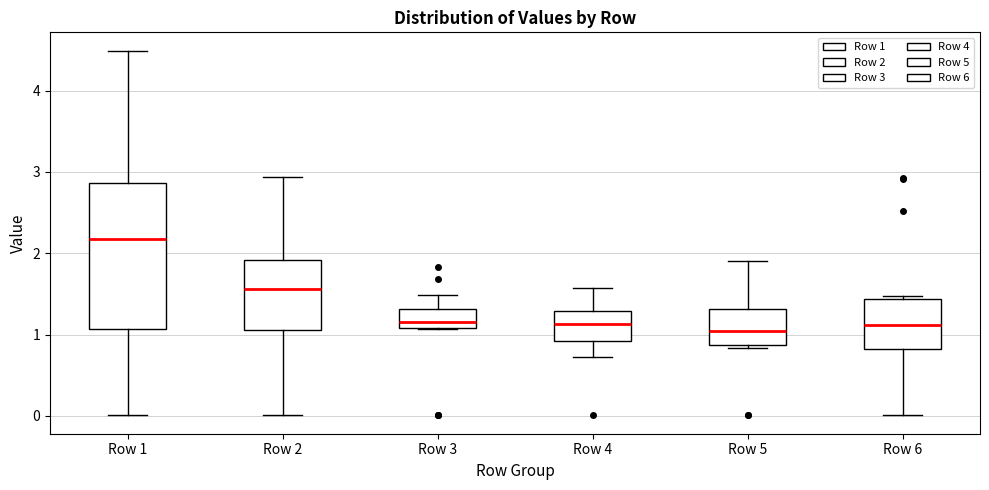

Where is the upper edge of the box for Row 6 on the y-axis? The values are not printed on the chart, so give them approximately, as read against the axis.

1.4